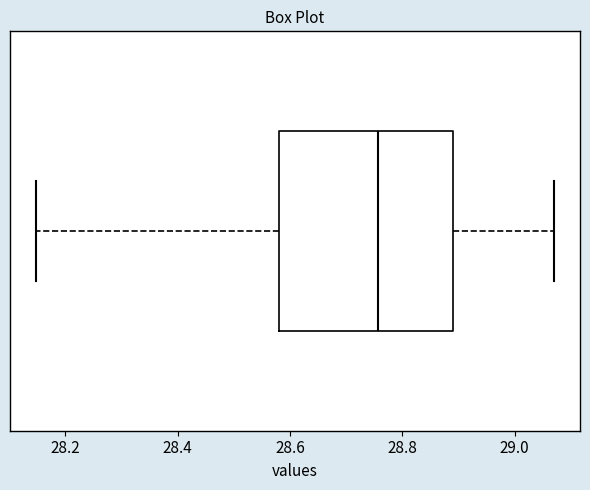

Transcribe this box plot: give where the median line is, the range the box spans, and where the two whiskers end, as read against the x-axis. The values are not printed on the chart, so give them approximately, as read against the axis.

median 28.76, box 28.58 to 28.90, whiskers 28.14 to 29.08